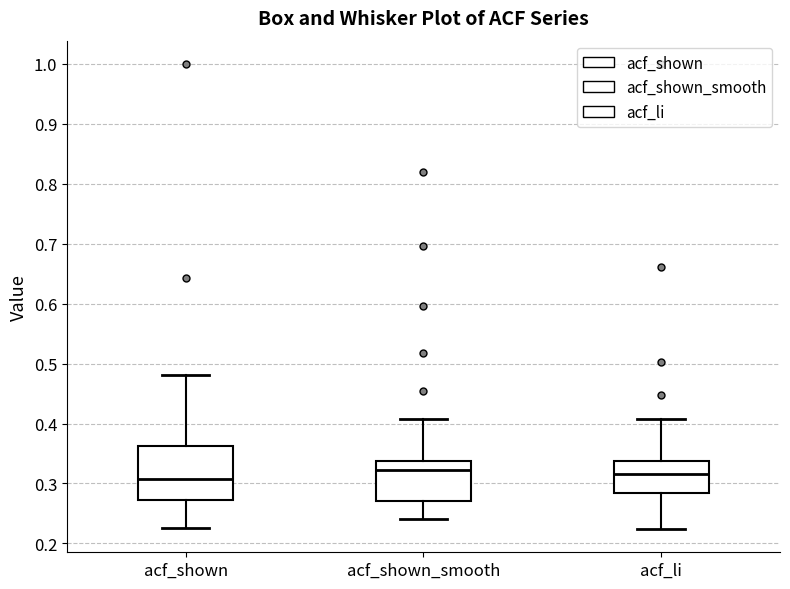

Which box is the tallest, from its lower edge to its upper edge?

acf_shown